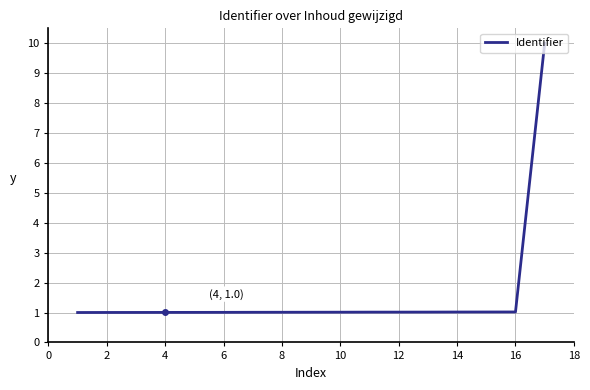

What is the maximum value shown in the chart?

10.0